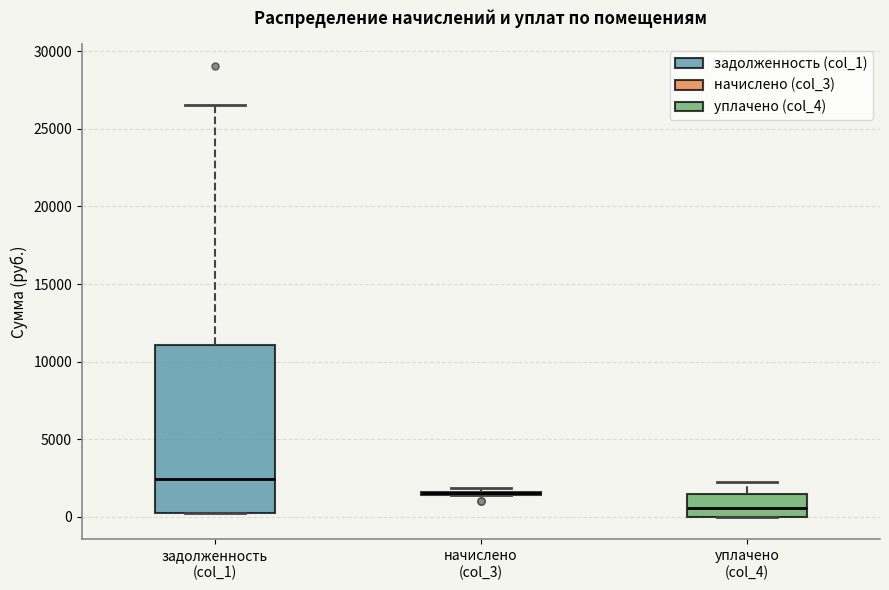

Where does the median line of the box for уплачено (col_4) sit on the y-axis? The values are not printed on the chart, so give them approximately, as read against the axis.

500